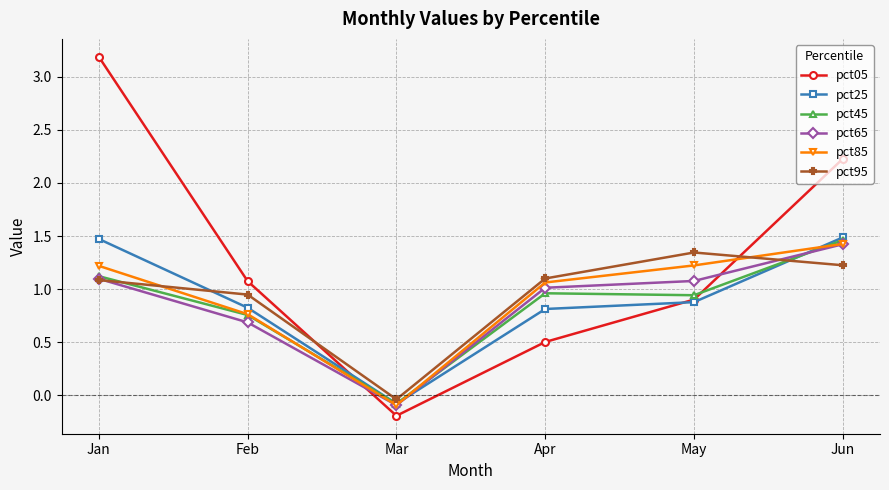

What is the greatest value displayed?

3.2